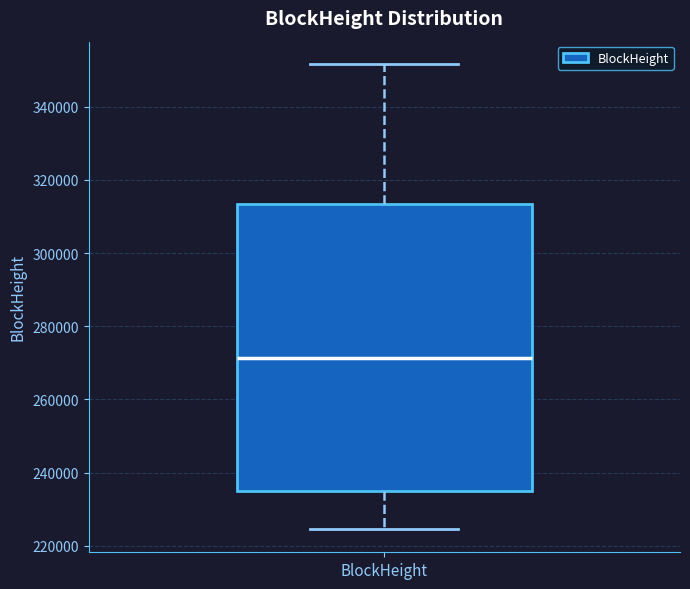

Where is the lower edge of the box for BlockHeight on the y-axis? The values are not printed on the chart, so give them approximately, as read against the axis.

236000